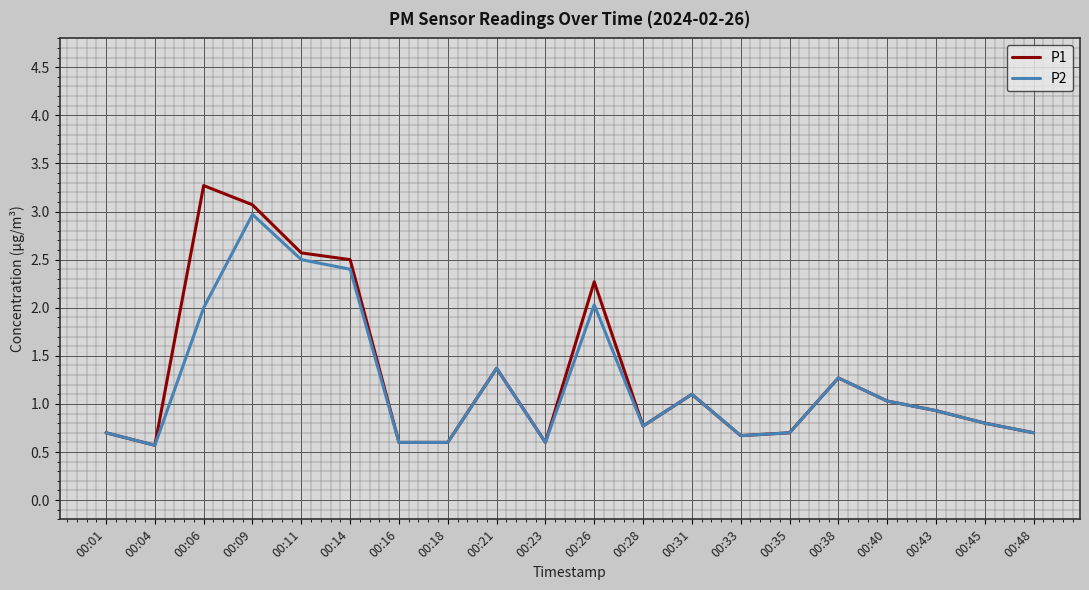

Rank the series at 00:06 from highest to lowest value.

P1, P2